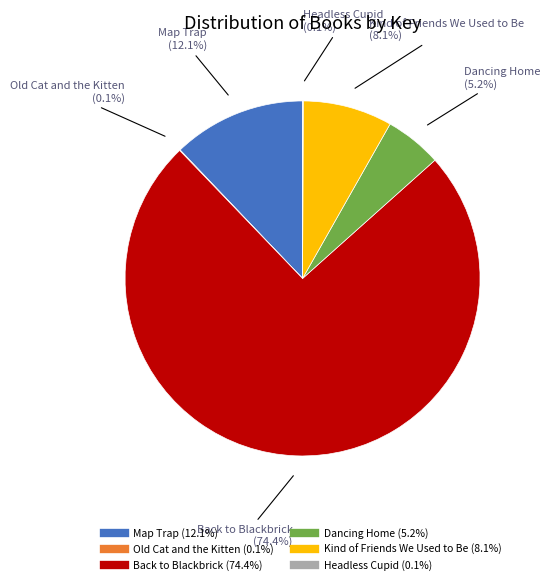

Which slice is the largest?

Back to Blackbrick